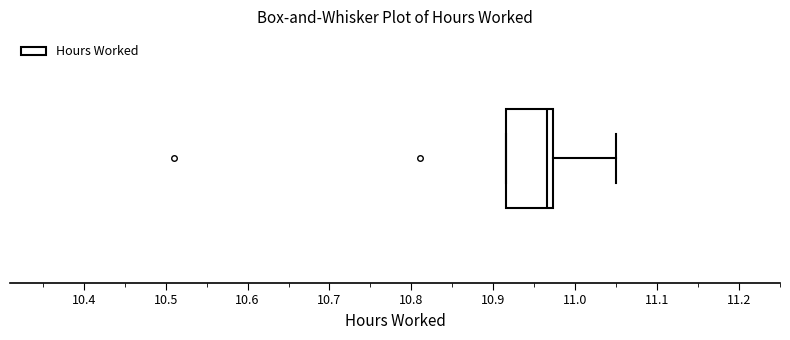

Read this box plot against the x-axis: the position of the median line, the range covered by the box, and the ends of both whiskers. The values are not printed on the chart, so give them approximately, as read against the axis.

median 10.97 (just left of the box's right edge), box 10.92 to 10.97, whiskers 10.92 to 11.05